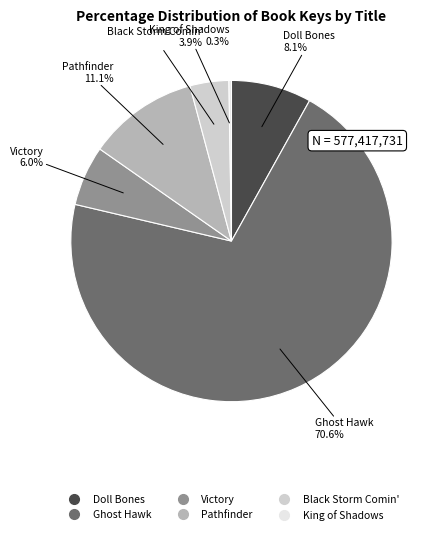

To the nearest percent, what percentage of the pie is Doll Bones?

8%